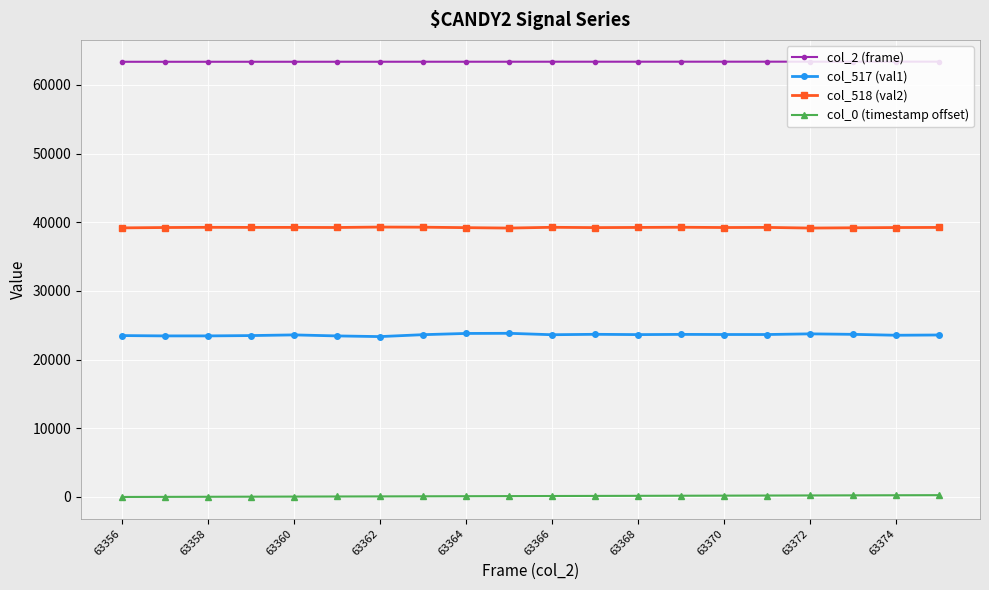

Rank the series by their maximum value, from highest to lowest.

col_2 (frame), col_518 (val2), col_517 (val1), col_0 (timestamp offset)